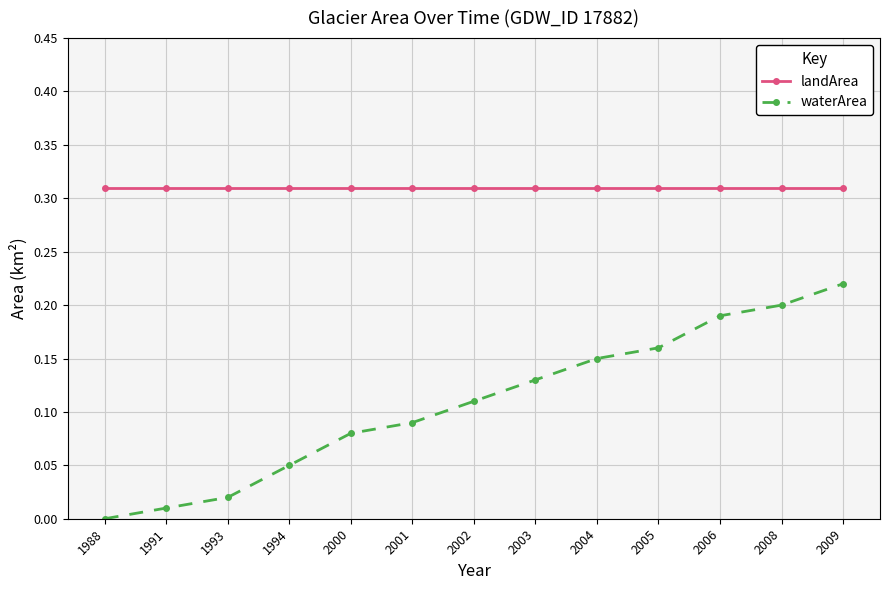

True or false: landArea and waterArea intersect in this chart.

False